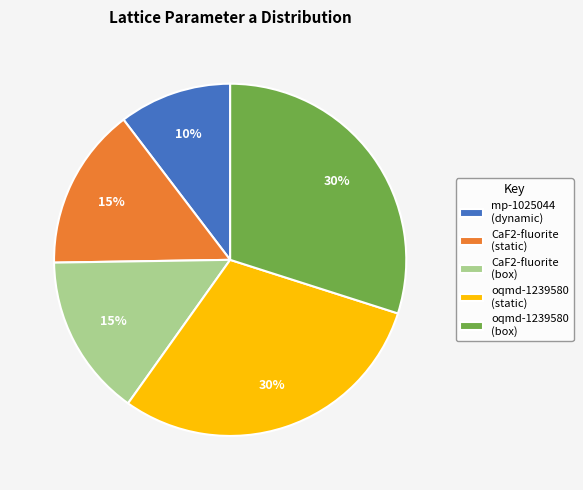

The oqmd-1239580 (static) slice represents 30% of the pie. True or false?

True